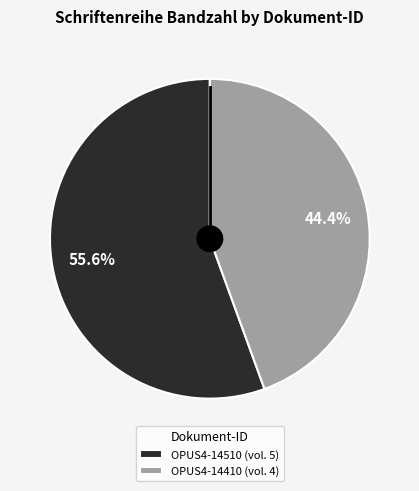

What is the smallest slice in the pie chart?

OPUS4-14410